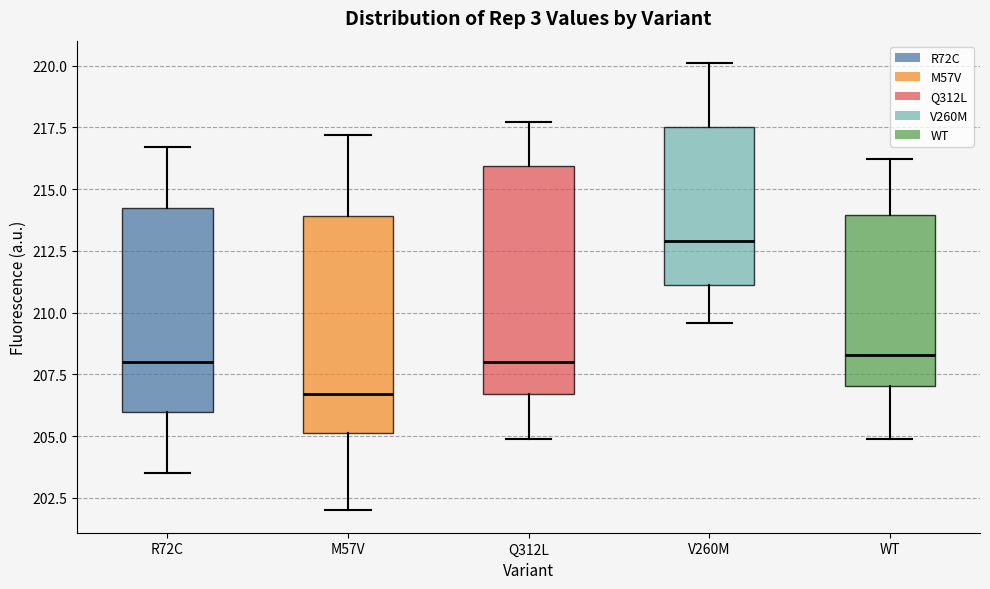

Reading left to right, transcribe this box plot: for each box, give where its median line is, the range the box spans, and where its two whiskers end, as read against the y-axis. The values are not printed on the chart, so give them approximately, as read against the axis.

R72C: median 208.0, box 206.0 to 214.5, whiskers 203.5 to 216.5
M57V: median 206.5, box 205.0 to 214.0, whiskers 202.0 to 217.0
Q312L: median 208.0, box 206.5 to 216.0, whiskers 205.0 to 217.5
V260M: median 213.0, box 211.0 to 217.5, whiskers 209.5 to 220.0
WT: median 208.5, box 207.0 to 214.0, whiskers 205.0 to 216.0